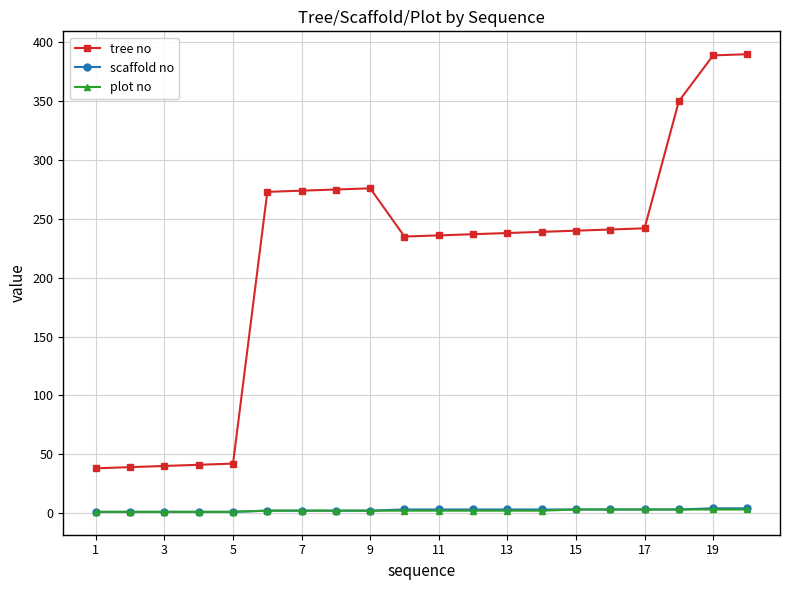

True or false: tree no and plot no intersect in this chart.

False